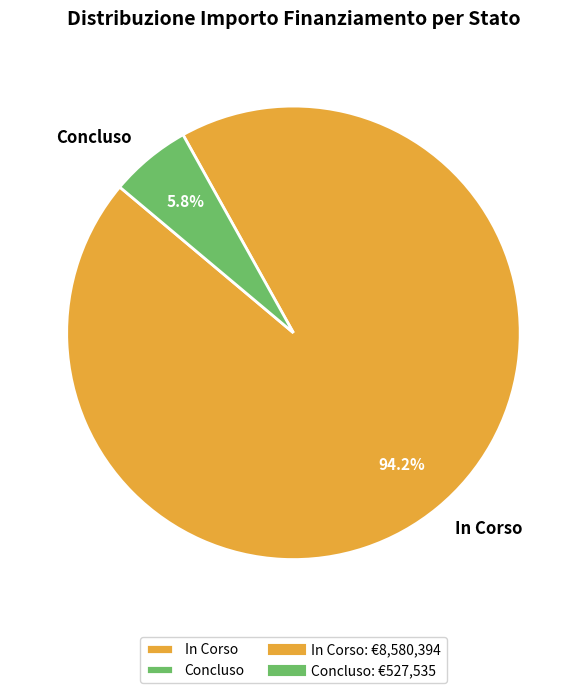

Which has a higher value, Concluso or In Corso?

In Corso